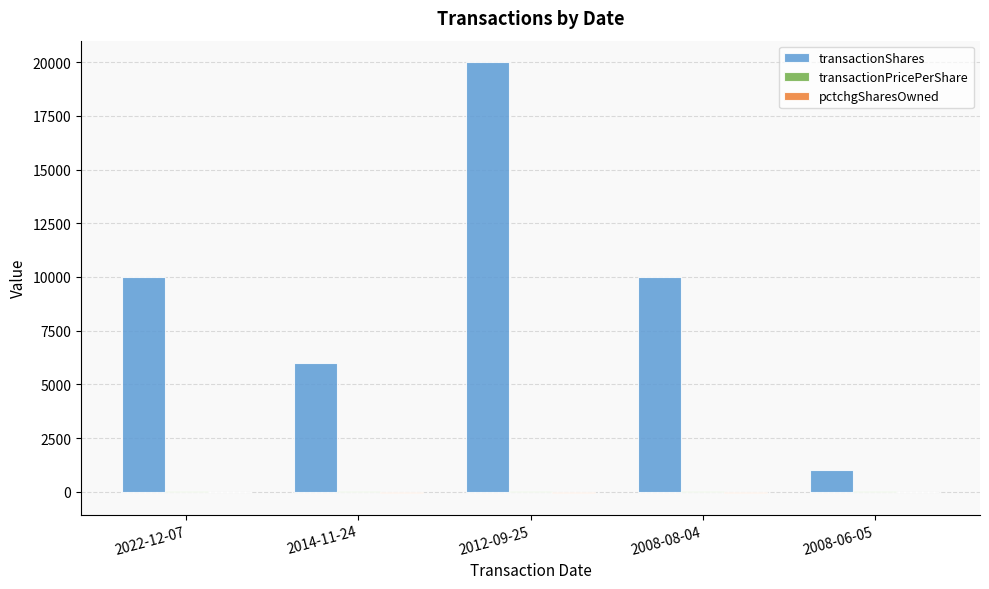

At which category is the sum across all series the highest?

2012-09-25